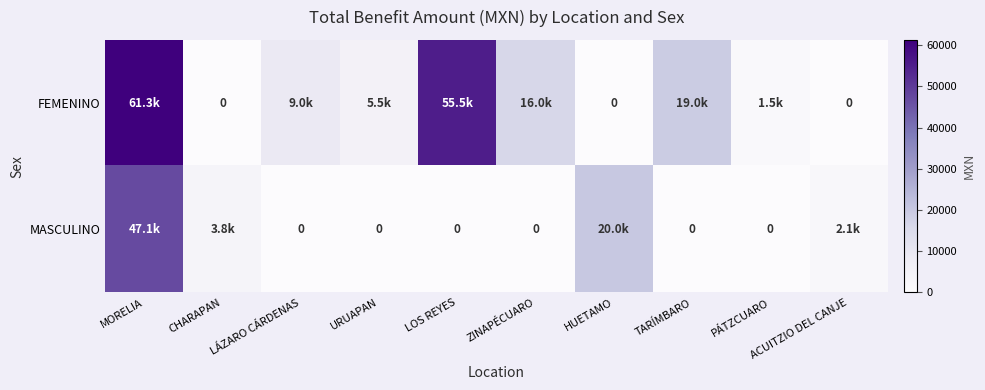

What is the total value across all series at PÁTZCUARO?

1500.0